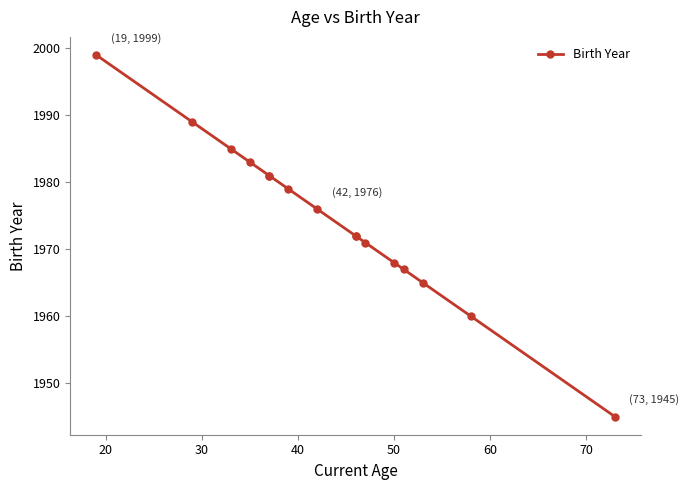

What is the greatest value displayed?

1999